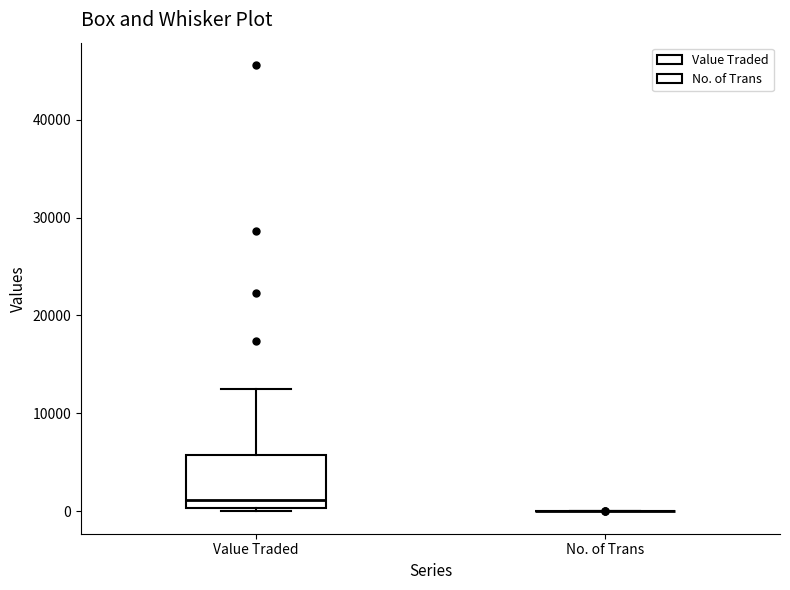

Which box is the tallest, from its lower edge to its upper edge?

Value Traded